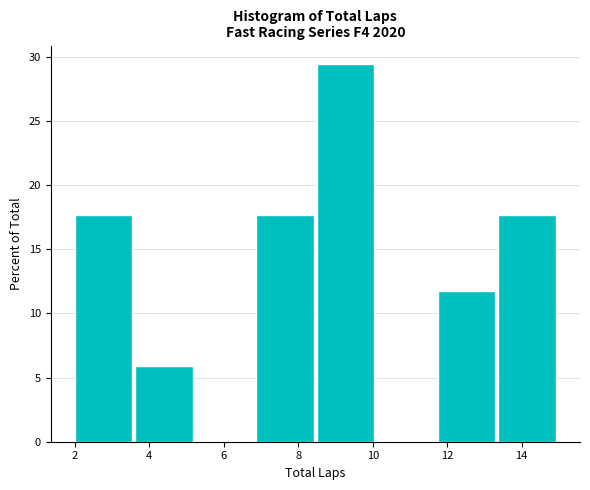

Over which range of the x-axis is the bar tallest?

8.6 to 10.2